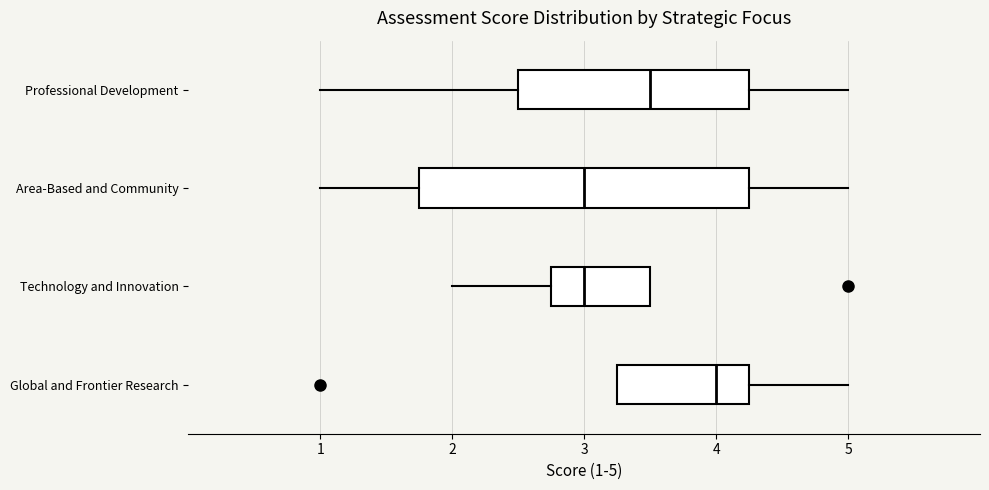

Where does the left whisker of the box for Technology and Innovation end on the x-axis? The values are not printed on the chart, so give them approximately, as read against the axis.

2.0